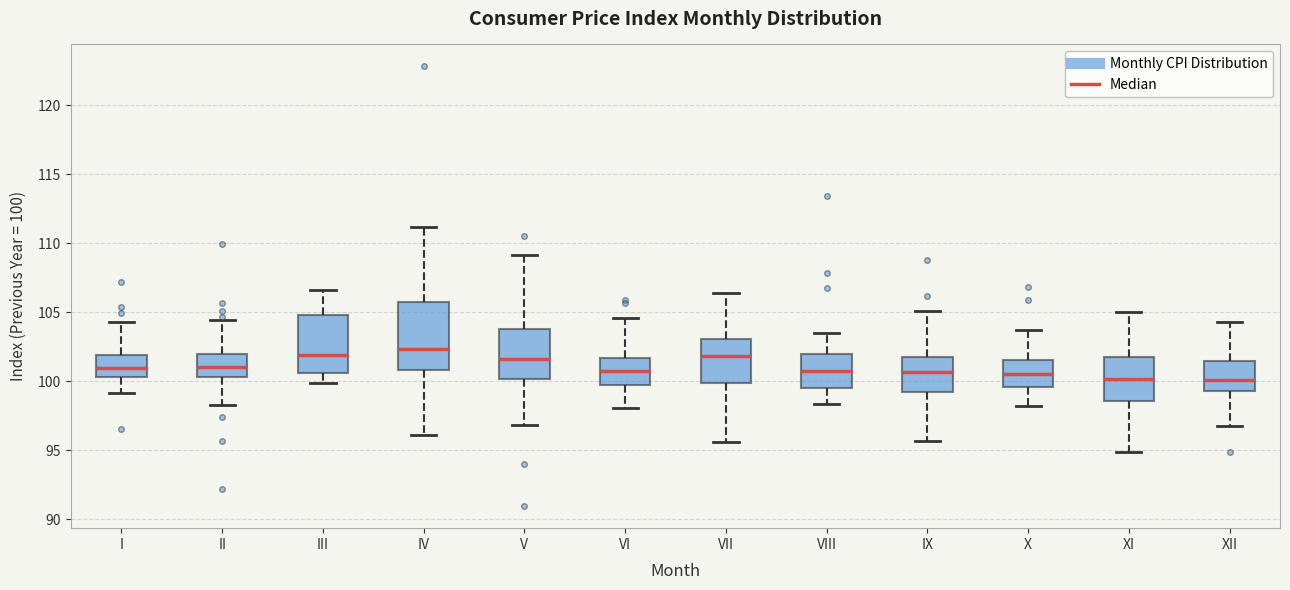

Reading left to right, transcribe this box plot: for each box, give where its median line is, the range the box spans, and where its two whiskers end, as read against the y-axis. The values are not printed on the chart, so give them approximately, as read against the axis.

I: median 101.0, box 100.5 to 102.0, whiskers 99.0 to 104.5
II: median 101.0, box 100.5 to 102.0, whiskers 98.5 to 104.5
III: median 102.0, box 100.5 to 105.0, whiskers 100.0 to 106.5
IV: median 102.5, box 101.0 to 105.5, whiskers 96.0 to 111.0
V: median 101.5, box 100.0 to 104.0, whiskers 97.0 to 109.0
VI: median 100.5, box 99.5 to 101.5, whiskers 98.0 to 104.5
VII: median 102.0, box 100.0 to 103.0, whiskers 95.5 to 106.5
VIII: median 100.5, box 99.5 to 102.0, whiskers 98.5 to 103.5
IX: median 100.5, box 99.0 to 101.5, whiskers 95.5 to 105.0
X: median 100.5, box 99.5 to 101.5, whiskers 98.0 to 103.5
XI: median 100.0, box 98.5 to 102.0, whiskers 95.0 to 105.0
XII: median 100.0, box 99.5 to 101.5, whiskers 96.5 to 104.5